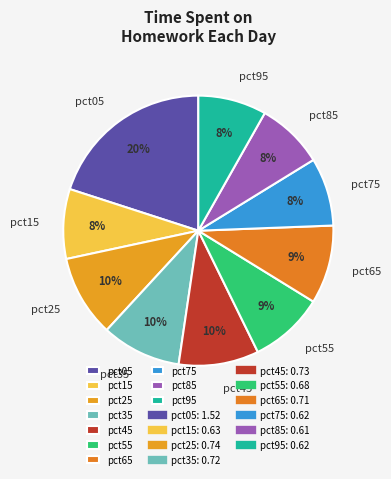

What percentage is the pct85 slice, to the nearest percent?

8%